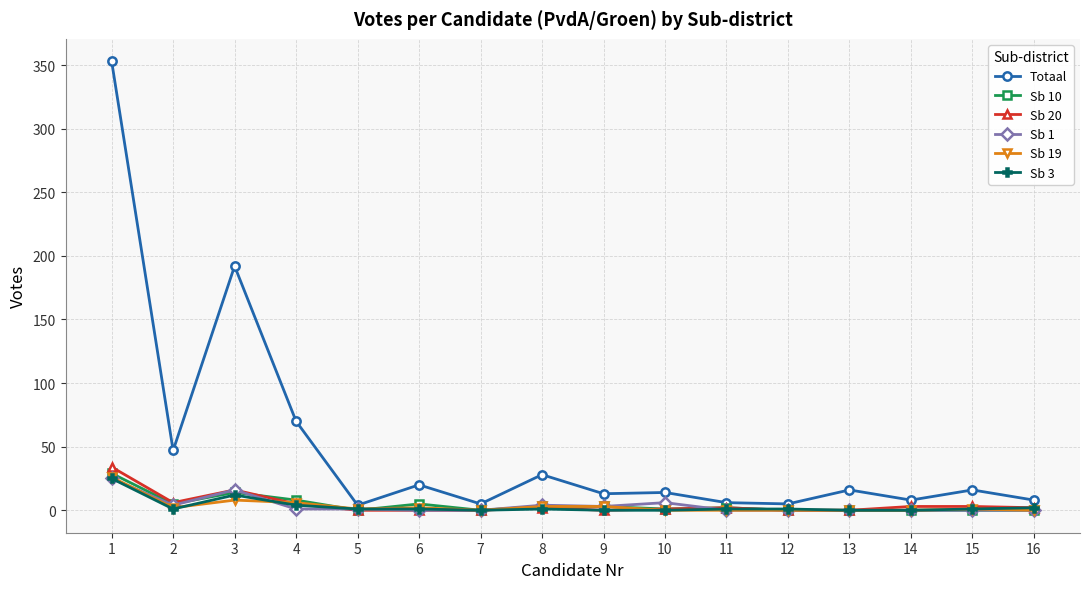

How many lines are shown in the chart?

6